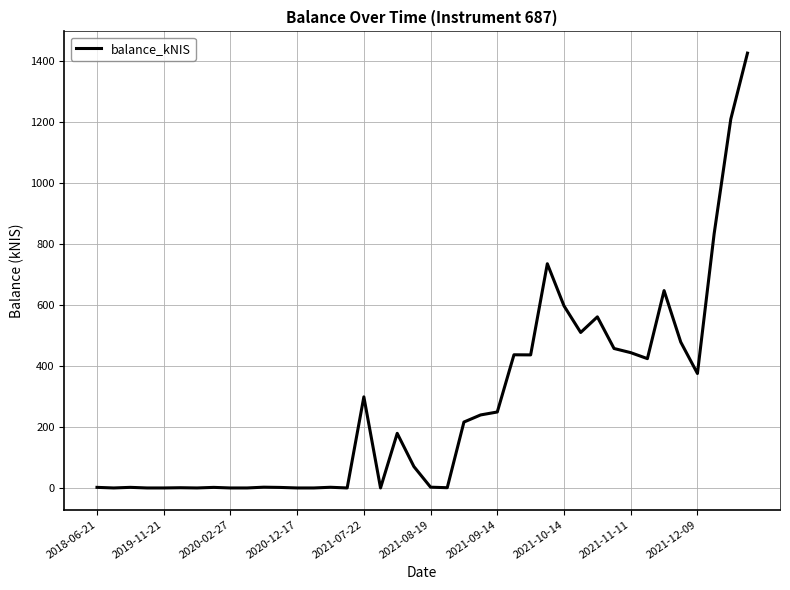

What is the maximum value shown in the chart?

1426.9